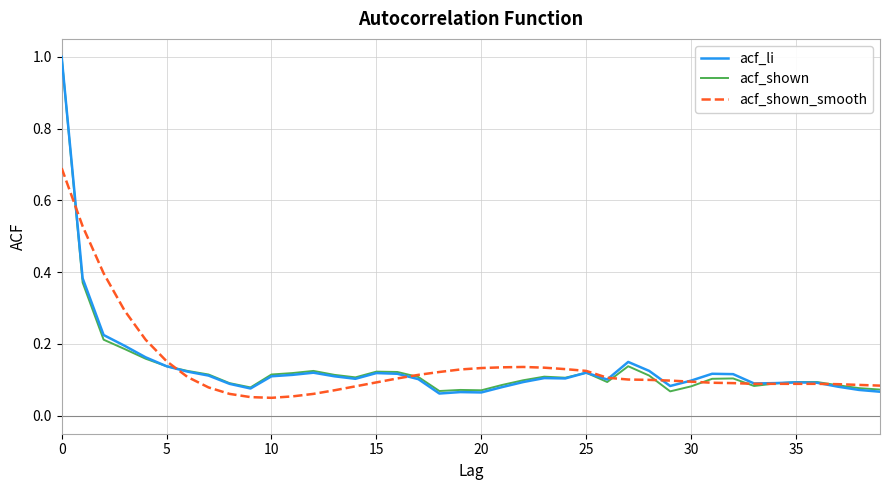

What is the highest value of the acf_shown_smooth series?

0.7